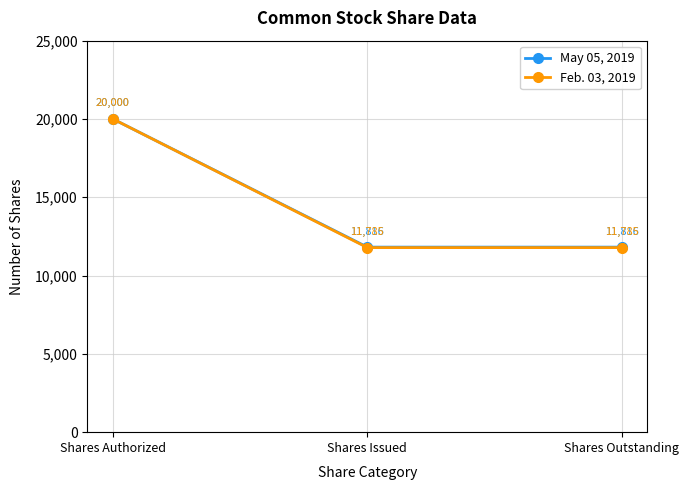

List the series in order of their overall mean, highest first.

May 05, 2019, Feb. 03, 2019